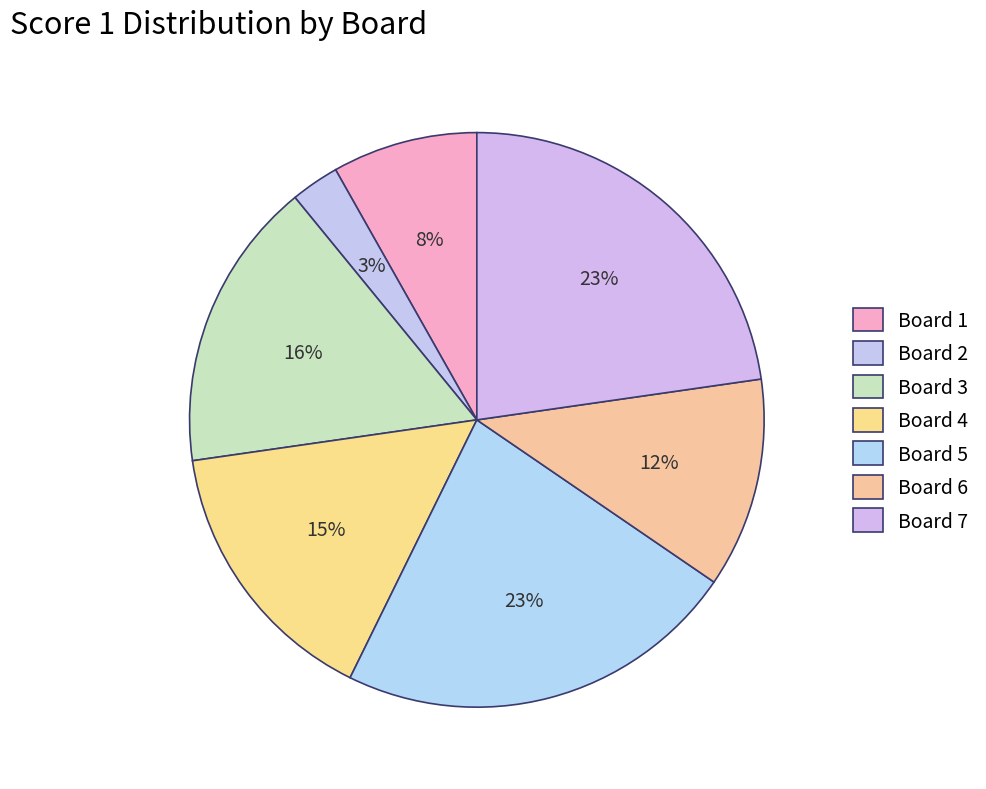

Does Board 2 represent more than half of the total?

No